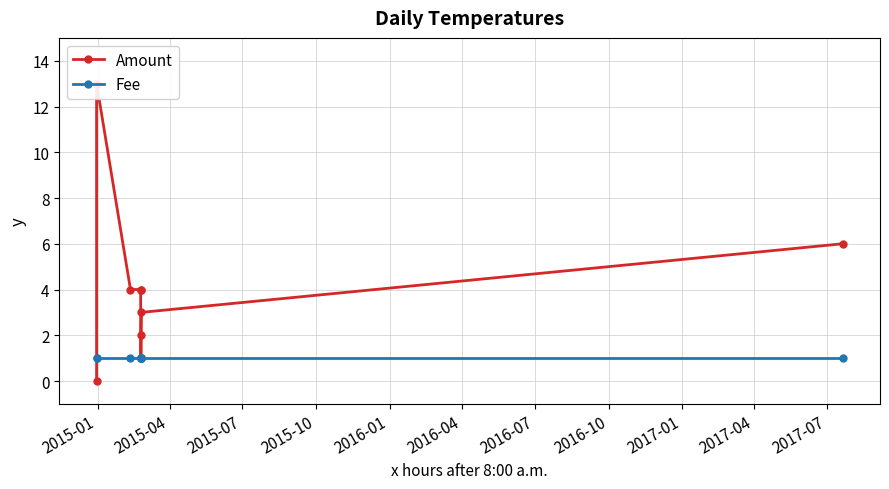

The Fee series shows 1 at 2015-04. True or false?

True